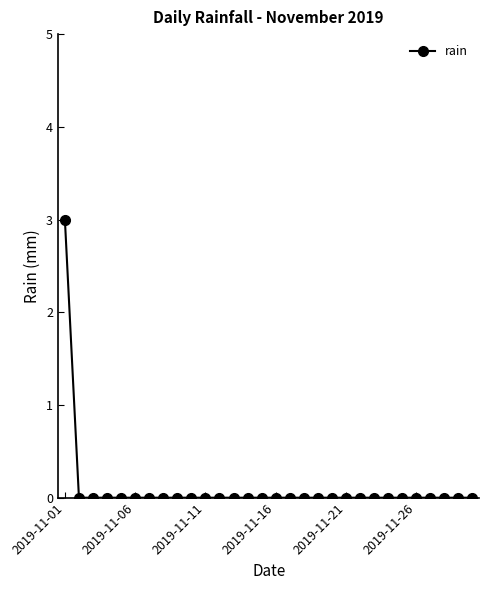

What is the difference between the maximum and minimum values?

3